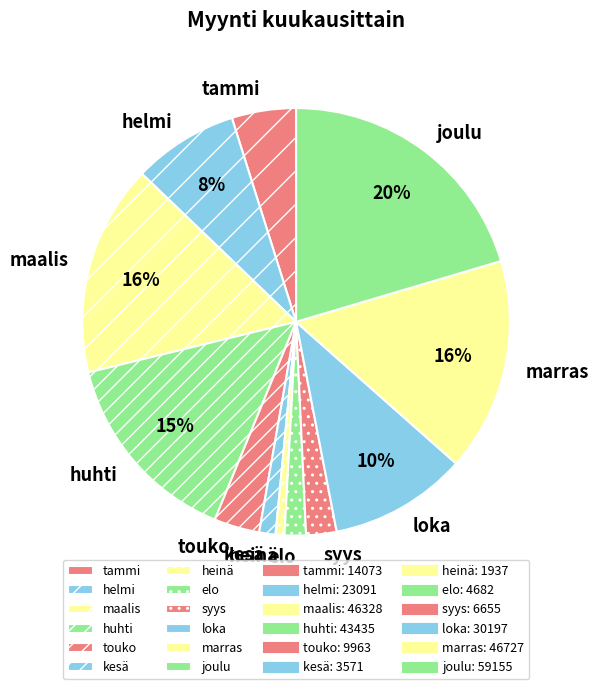

Combined, do maalis and elo account for over 50%?

No